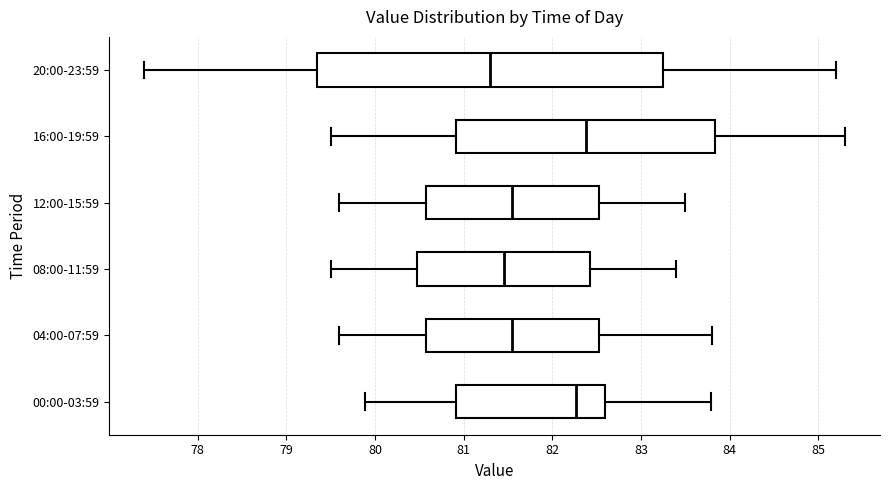

Which box has the furthest to the right median line?

16:00-19:59